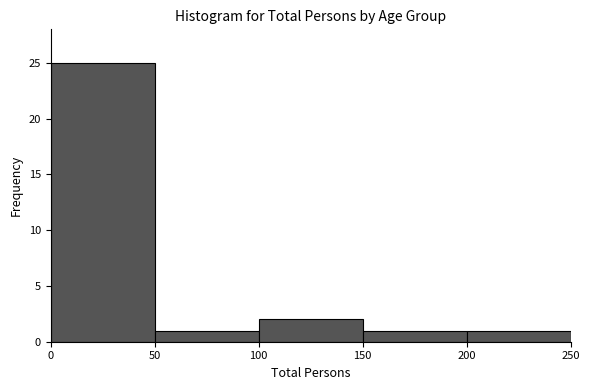

How tall is the bar that spans 50 to 100 on the x-axis? The values are not printed on the chart, so give them approximately, as read against the axis.

1